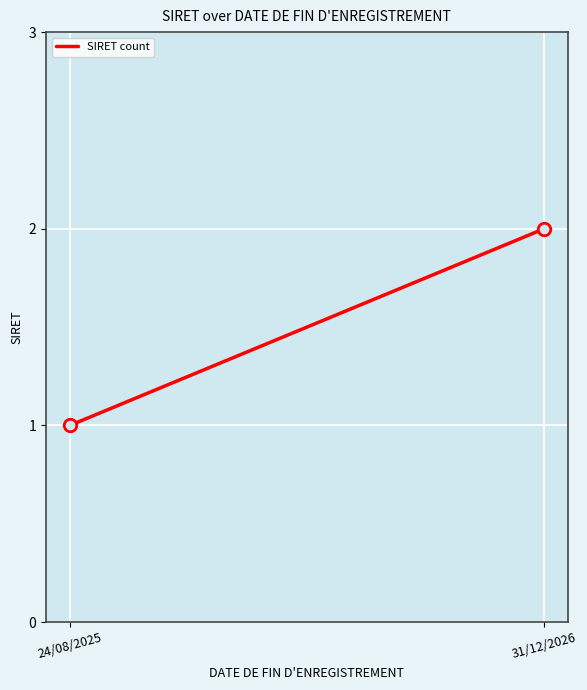

What is the label of the 1st point from the left?

24/08/2025